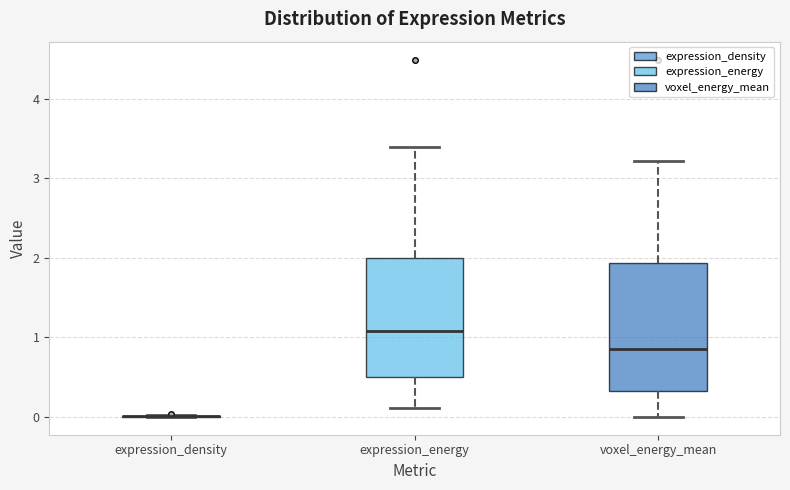

Reading left to right, transcribe this box plot: for each box, give where its median line is, the range the box spans, and where its two whiskers end, as read against the y-axis. The values are not printed on the chart, so give them approximately, as read against the axis.

expression_density: box collapsed to a line at 0.0, whiskers 0.0 to 0.0
expression_energy: median 1.1, box 0.5 to 2.0, whiskers 0.1 to 3.4
voxel_energy_mean: median 0.9, box 0.3 to 1.9, whiskers 0.0 to 3.2